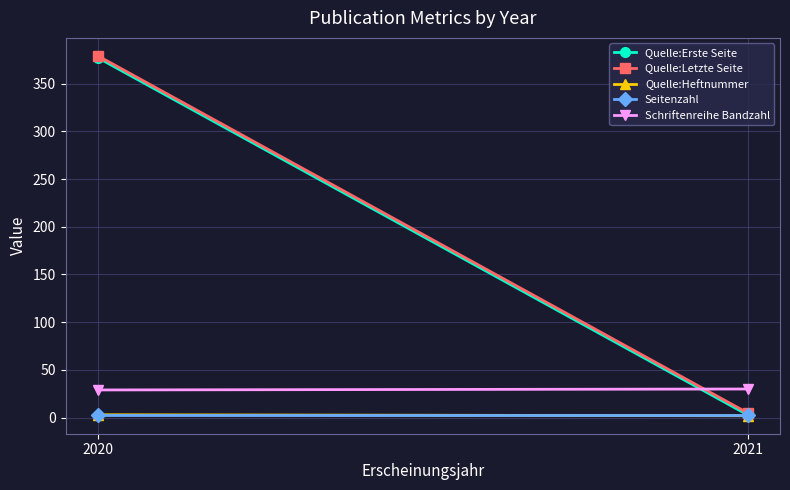

What is the value of the Quelle:Heftnummer point at the 2nd from the left?

2